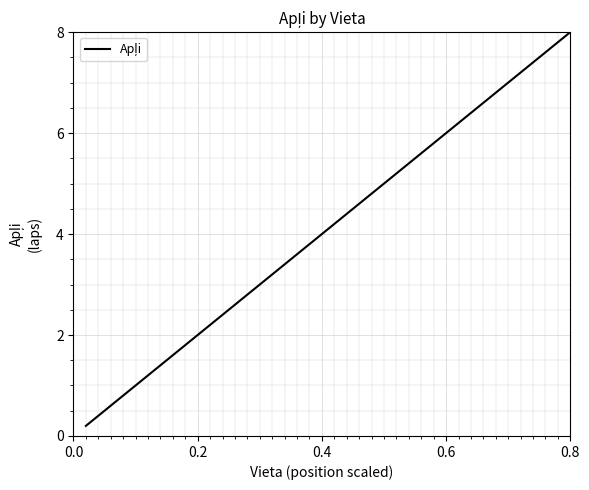

What is the greatest value displayed?

8.0